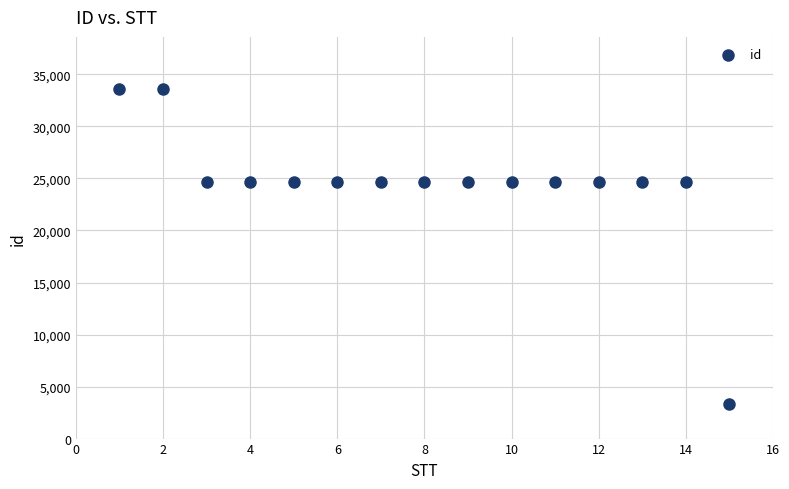

What is the range of Y values (max minus min)?

30271